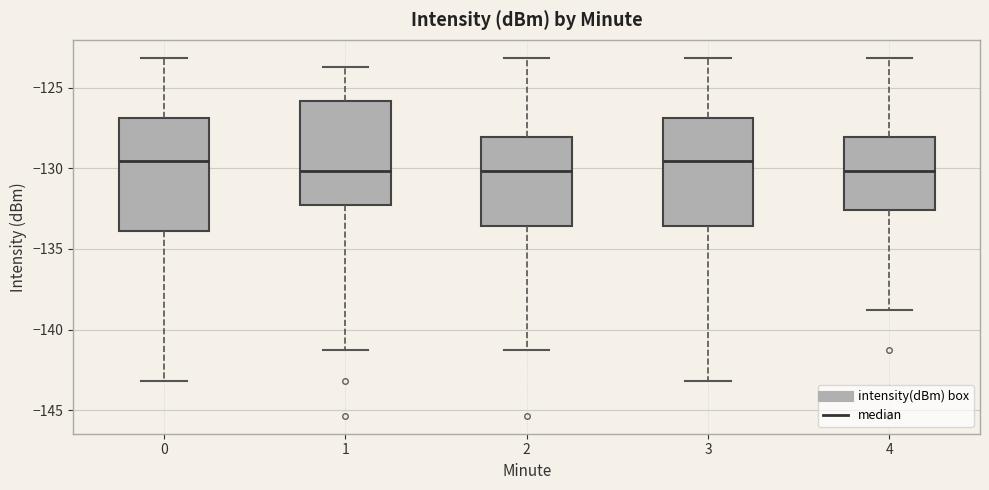

Reading left to right, transcribe this box plot: for each box, give where its median line is, the range the box spans, and where its two whiskers end, as read against the y-axis. The values are not printed on the chart, so give them approximately, as read against the axis.

0: median -129.5, box -134.0 to -127.0, whiskers -143.0 to -123.0
1: median -130.0, box -132.5 to -126.0, whiskers -141.5 to -123.5
2: median -130.0, box -133.5 to -128.0, whiskers -141.5 to -123.0
3: median -129.5, box -133.5 to -127.0, whiskers -143.0 to -123.0
4: median -130.0, box -132.5 to -128.0, whiskers -139.0 to -123.0